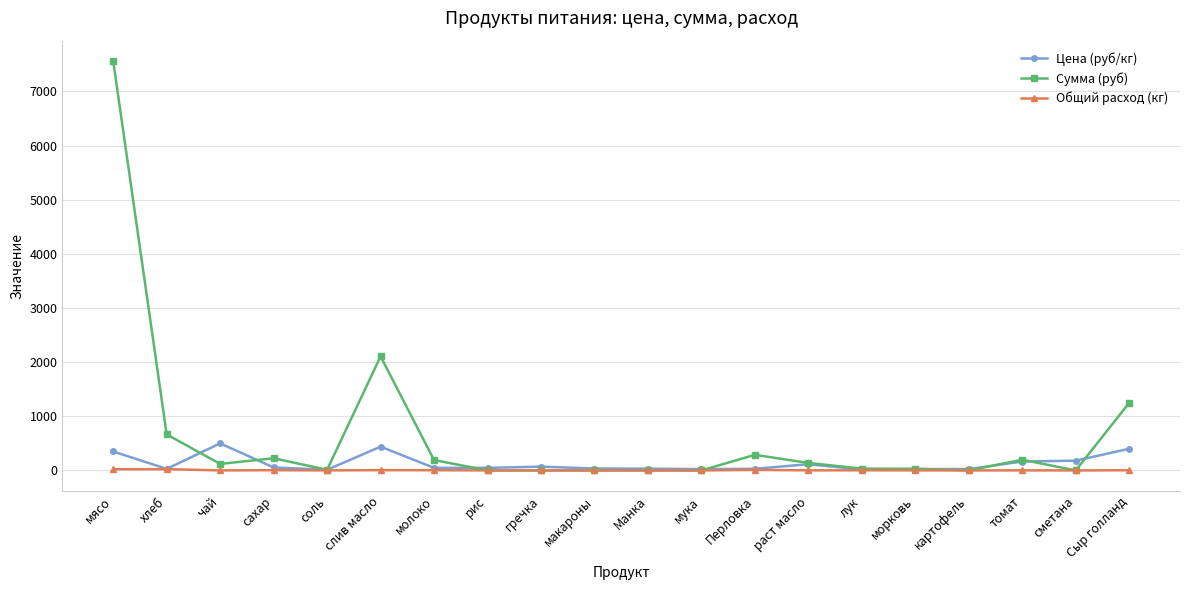

List the series in order of their peak value, highest first.

Сумма (руб), Цена (руб/кг), Общий расход (кг)